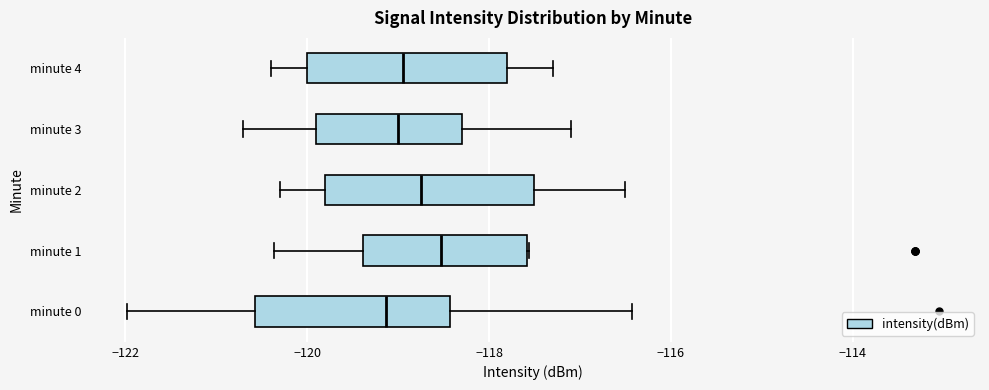

Reading bottom to top, transcribe this box plot: for each box, give where its median line is, the range the box spans, and where its two whiskers end, as read against the x-axis. The values are not printed on the chart, so give them approximately, as read against the axis.

minute 0: median -119.2, box -120.6 to -118.4, whiskers -122.0 to -116.4
minute 1: median -118.6, box -119.4 to -117.6, whiskers -120.4 to -117.6
minute 2: median -118.8, box -119.8 to -117.4, whiskers -120.2 to -116.4
minute 3: median -119.0, box -119.8 to -118.2, whiskers -120.6 to -117.0
minute 4: median -119.0, box -120.0 to -117.8, whiskers -120.4 to -117.2